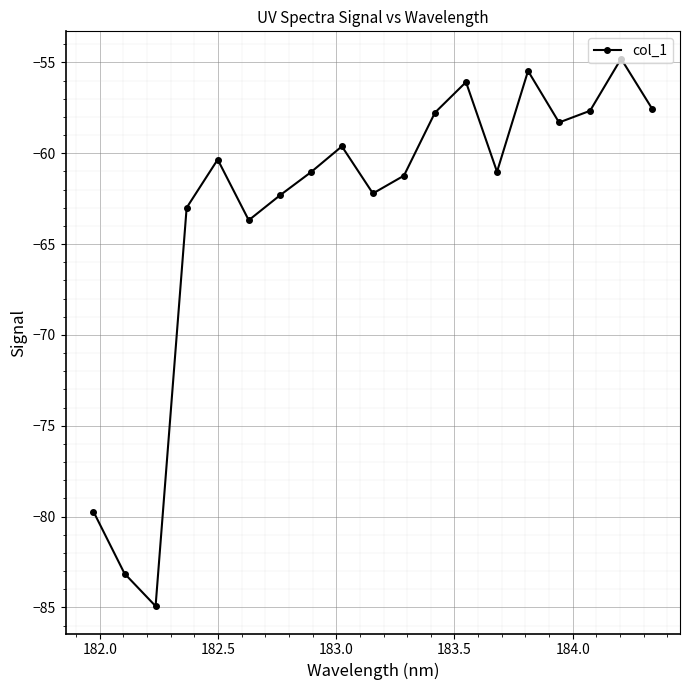

What is the greatest value displayed?

-54.8